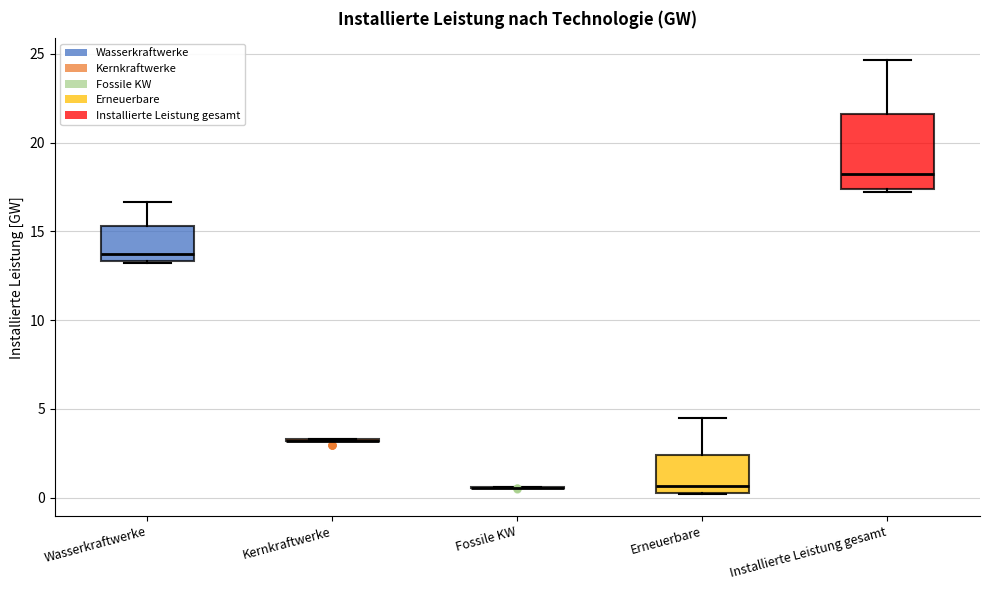

Reading left to right, read every box against the y-axis: the position of its median line, the range the box covers, and the ends of its whiskers. The values are not printed on the chart, so give them approximately, as read against the axis.

Wasserkraftwerke: median 13.5 (just above the box's lower edge), box 13.5 to 15.5, whiskers 13.0 to 16.5
Kernkraftwerke: box collapsed to a line at 3.0, whiskers 3.0 to 3.5
Fossile KW: box collapsed to a line at 0.5, whiskers 0.5 to 0.5
Erneuerbare: median 0.5 (just above the box's lower edge), box 0.5 to 2.5, whiskers 0.0 to 4.5
Installierte Leistung gesamt: median 18.5, box 17.5 to 21.5, whiskers 17.0 to 24.5